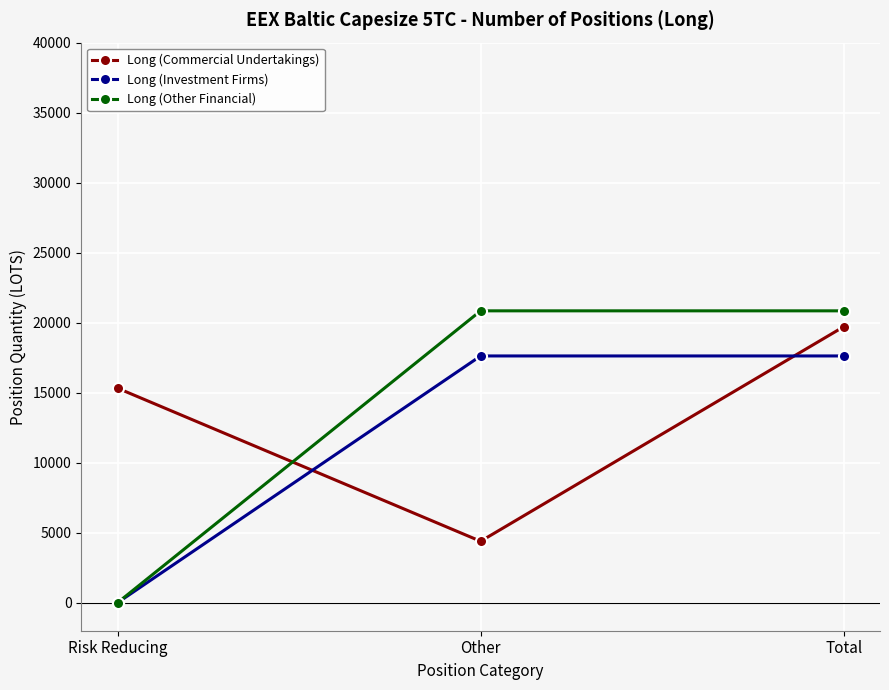

The Long (Commercial Undertakings) series shows 12230.4 at Total. True or false?

False